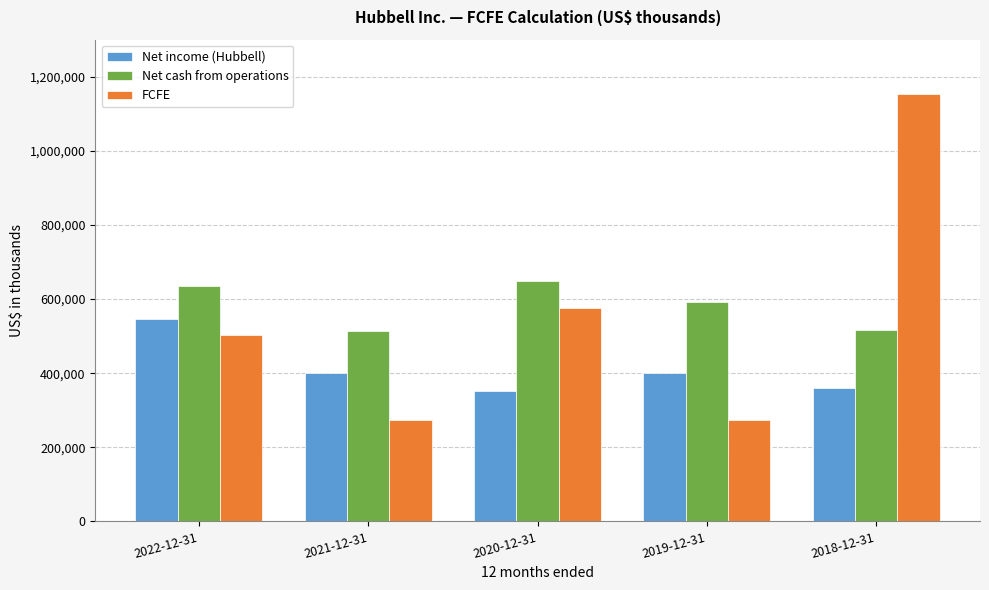

What is the difference between the second highest and second lowest values in the Net cash from operations series?

119100